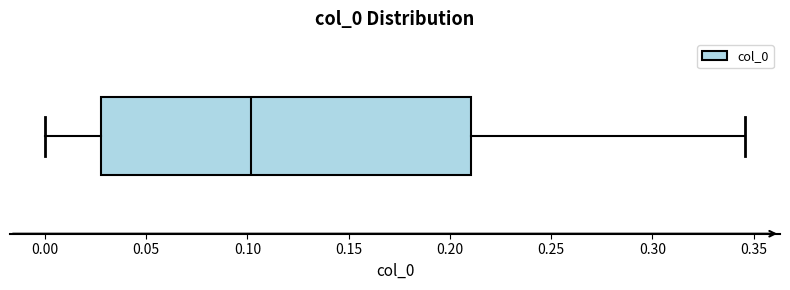

Read this box plot against the x-axis: the position of the median line, the range covered by the box, and the ends of both whiskers. The values are not printed on the chart, so give them approximately, as read against the axis.

median 0.100, box 0.030 to 0.210, whiskers 0.000 to 0.345